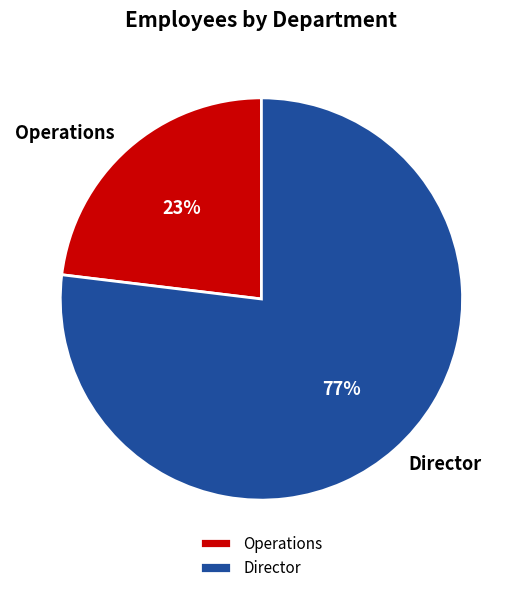

Combined, do Director and Operations account for over 50%?

Yes